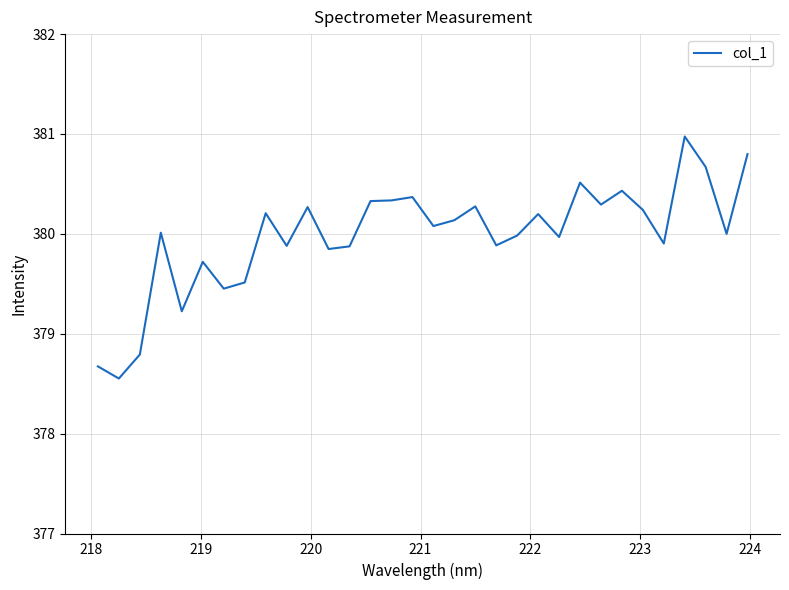

How many categories are shown in the chart?

32